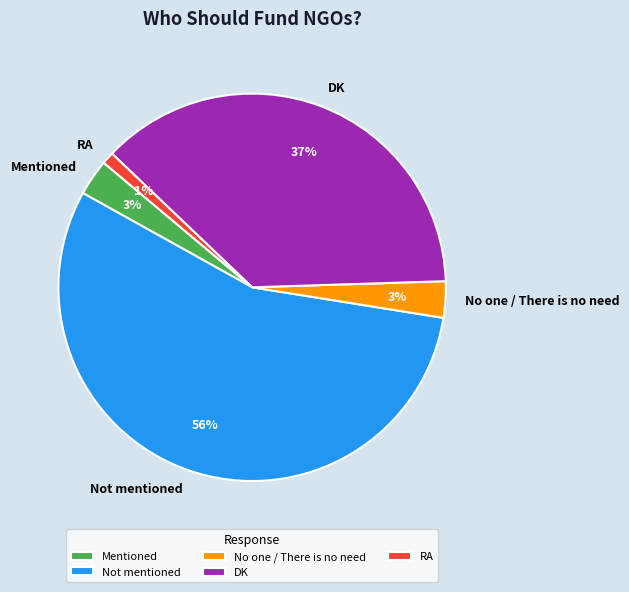

Which category accounts for the majority?

Not mentioned